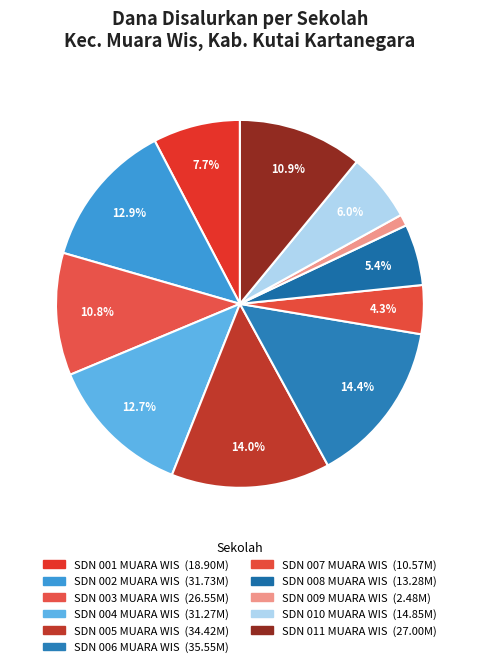

Which slice is the smallest?

SD NEGERI 009 MUARA WIS